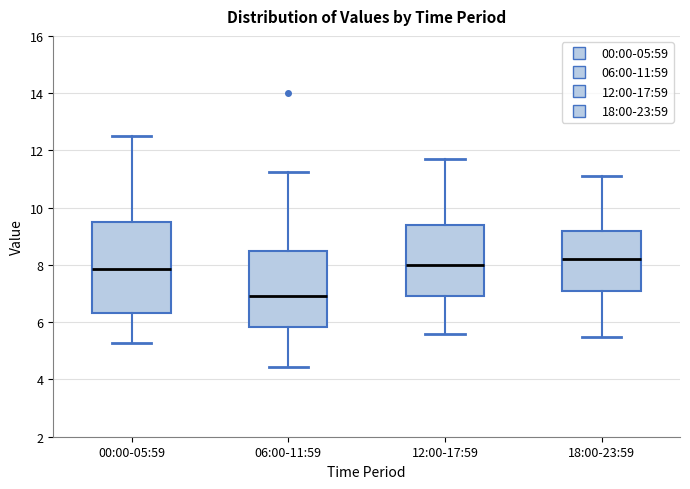

Comparing the boxes themselves (not the whiskers), which one is the tallest?

00:00-05:59